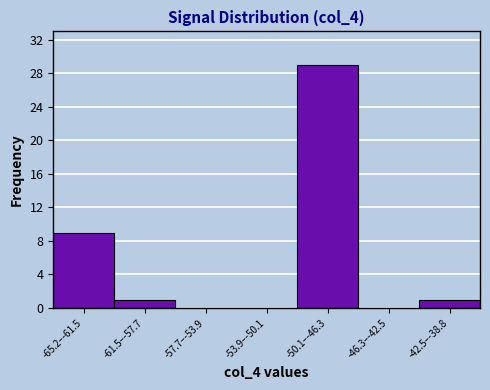

Reading right to left, transcribe all the data shown in this chart.

-42.5–-38.8=1	-46.3–-42.5=0	-50.1–-46.3=29	-53.9–-50.1=0	-57.7–-53.9=0	-61.5–-57.7=1	-65.2–-61.5=9